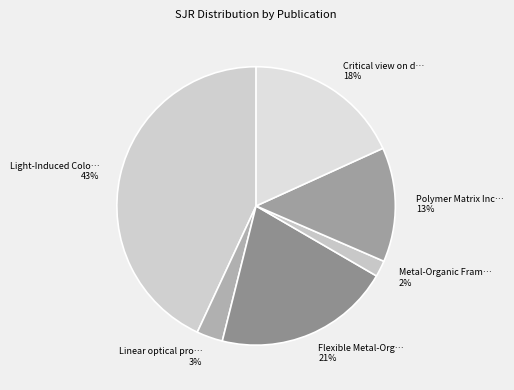

How many segments does this pie chart have?

6